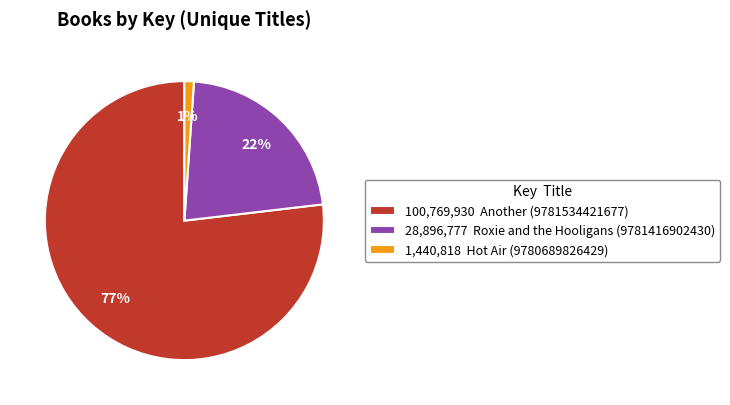

To the nearest percent, what is the difference between the largest and smallest slice percentages?

76%